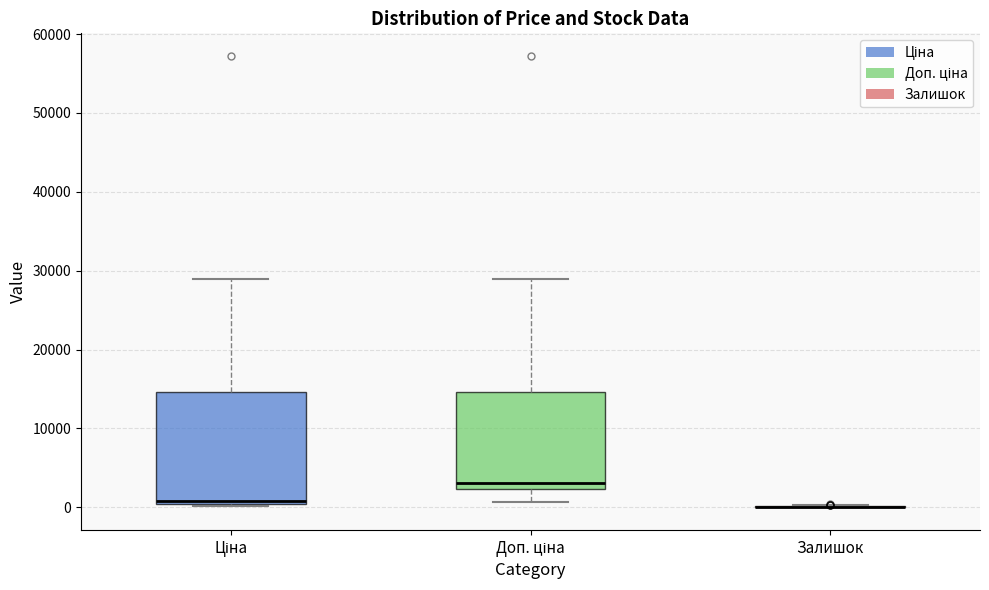

Reading left to right, read every box against the y-axis: the position of its median line, the range the box covers, and the ends of its whiskers. The values are not printed on the chart, so give them approximately, as read against the axis.

Ціна: median 1000, box 0 to 15000, whiskers 0 (just below the box's lower edge) to 29000
Доп. ціна: median 3000, box 2000 to 15000, whiskers 1000 to 29000
Залишок: box collapsed to a line at 0, whiskers 0 to 0